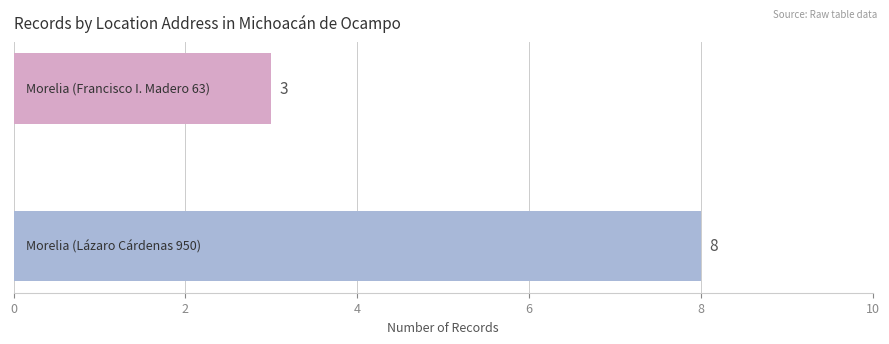

How many values are below 8?

1